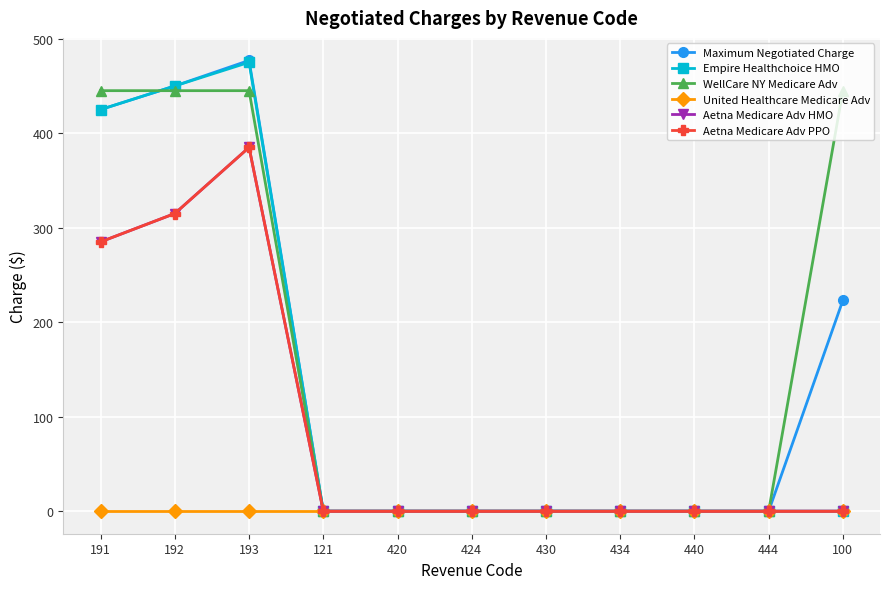

The Empire Healthchoice HMO series shows 0.0 at 430. True or false?

True